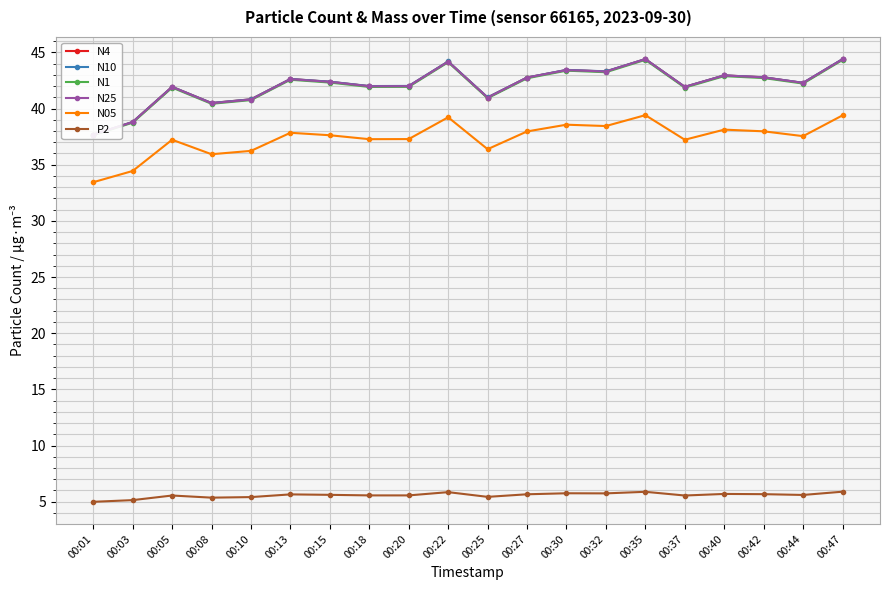

What is the sum of the N10 values at 00:22 and 00:25?

85.2